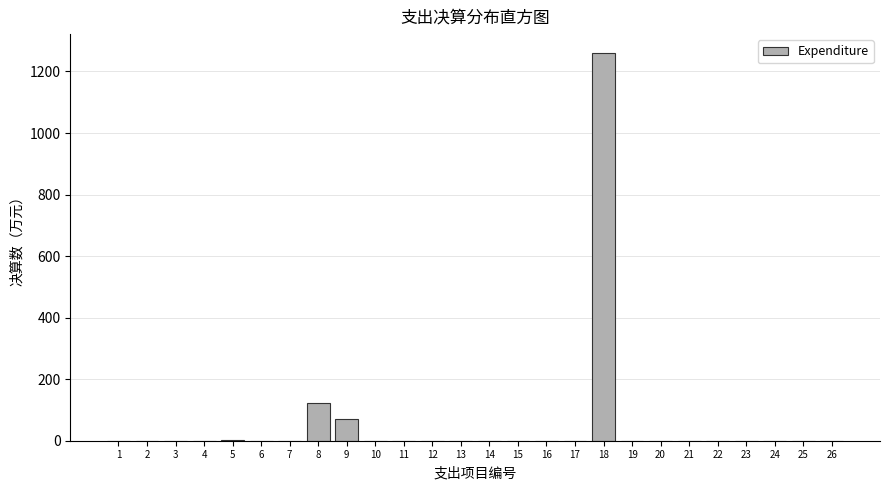

The value at 19 is 0.0. True or false?

True